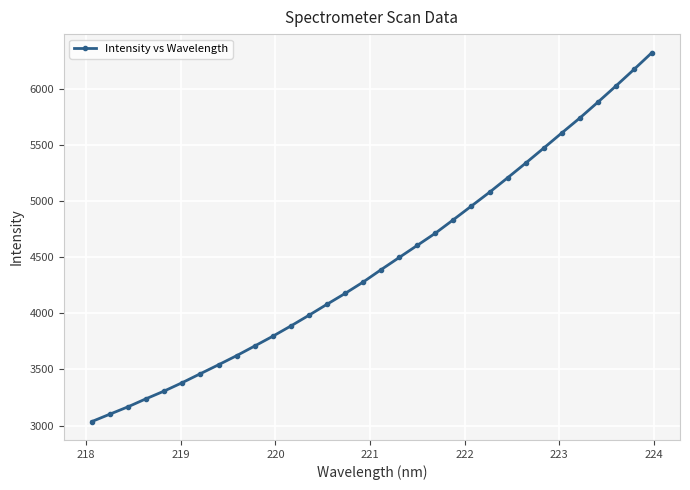

What is the average value?

4456.3